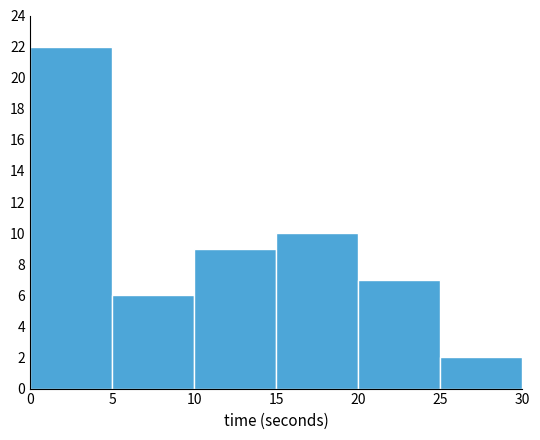

What is the height of the bar covering 20 to 25 on the x-axis? The values are not printed on the chart, so give them approximately, as read against the axis.

7